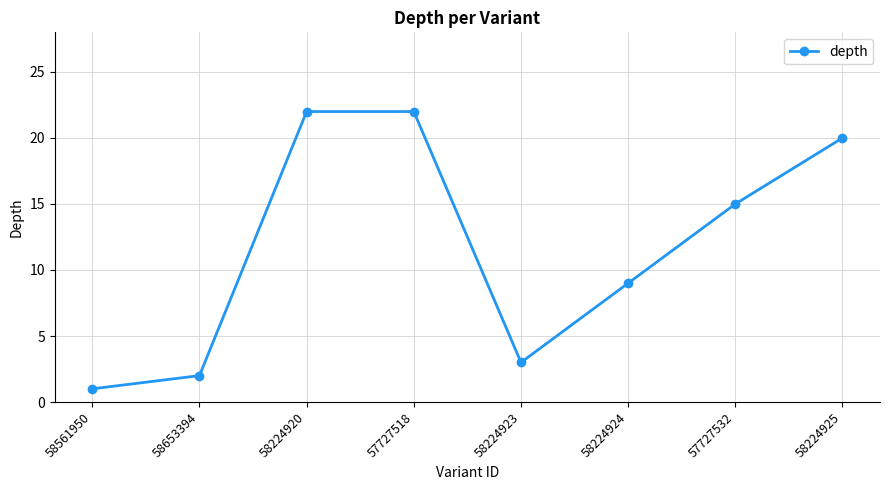

Where is the data nearest to the value 11?

58224924